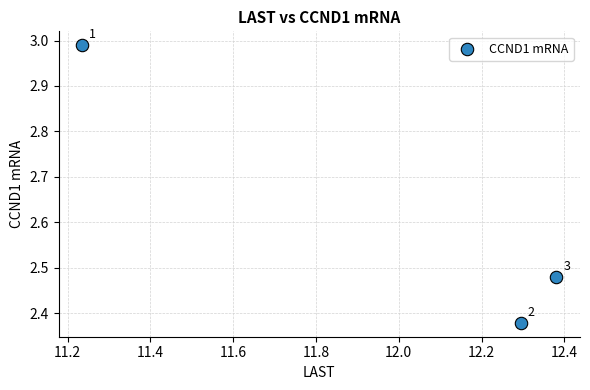

What is the average X value?

12.0